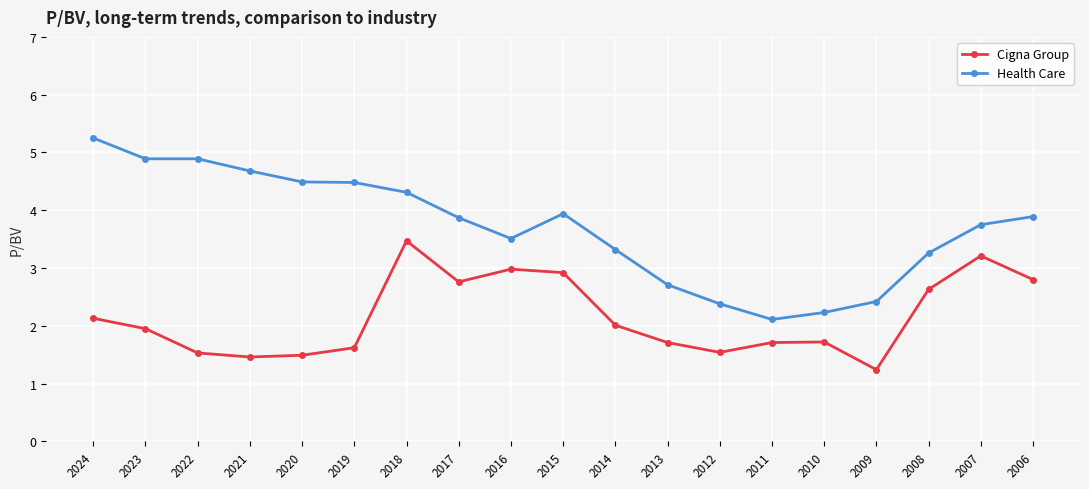

Is it true that Health Care equals 7.5 at 2019?

False